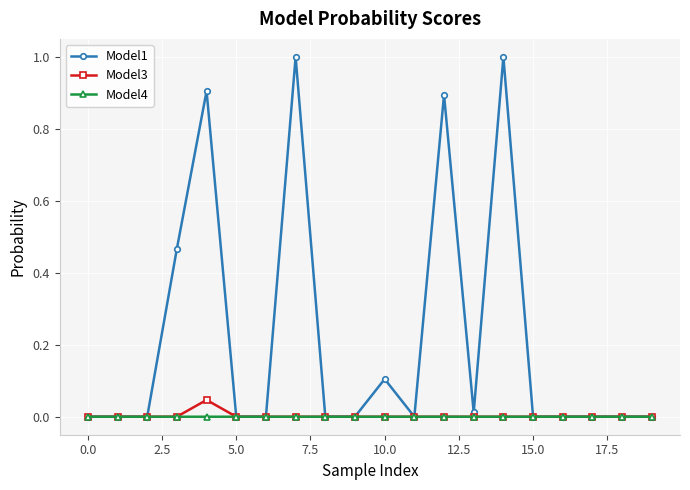

What is the greatest value displayed?

1.0